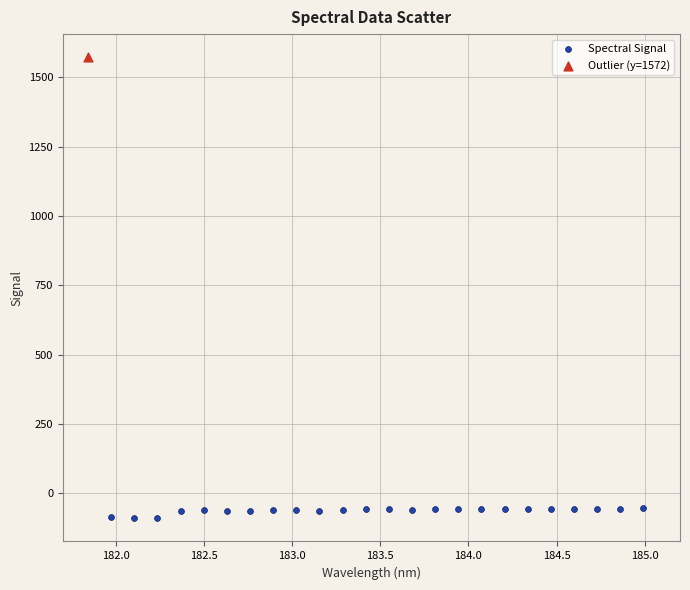

What are all the series names shown in the legend?

Spectral Signal, Outlier (y=1572)